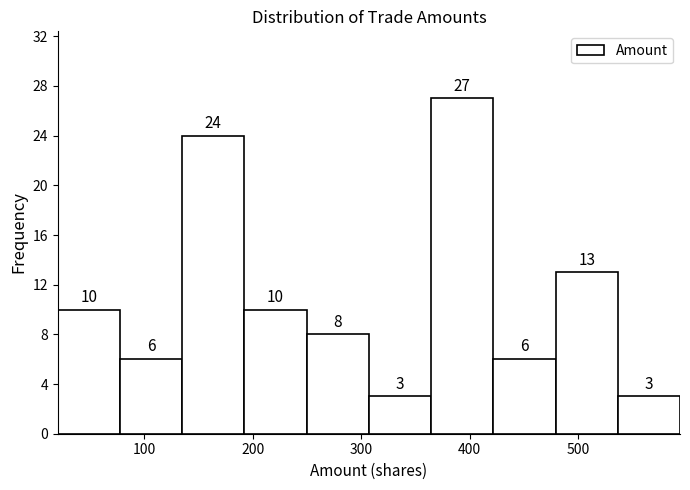

Which range on the x-axis has the tallest bar?

360 to 420